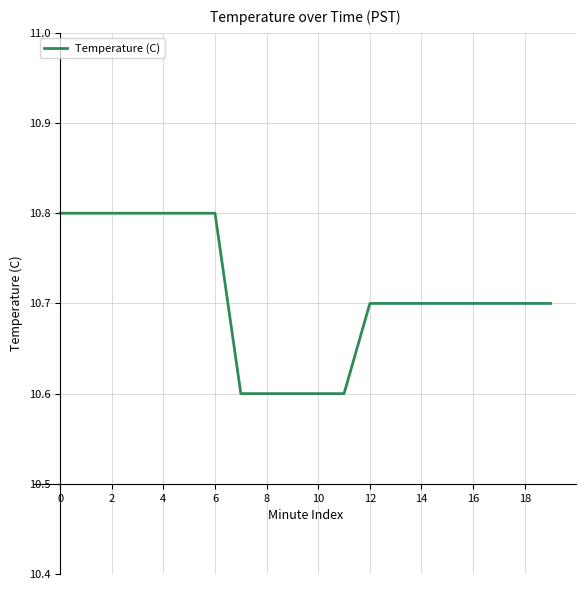

What is the greatest value displayed?

10.8